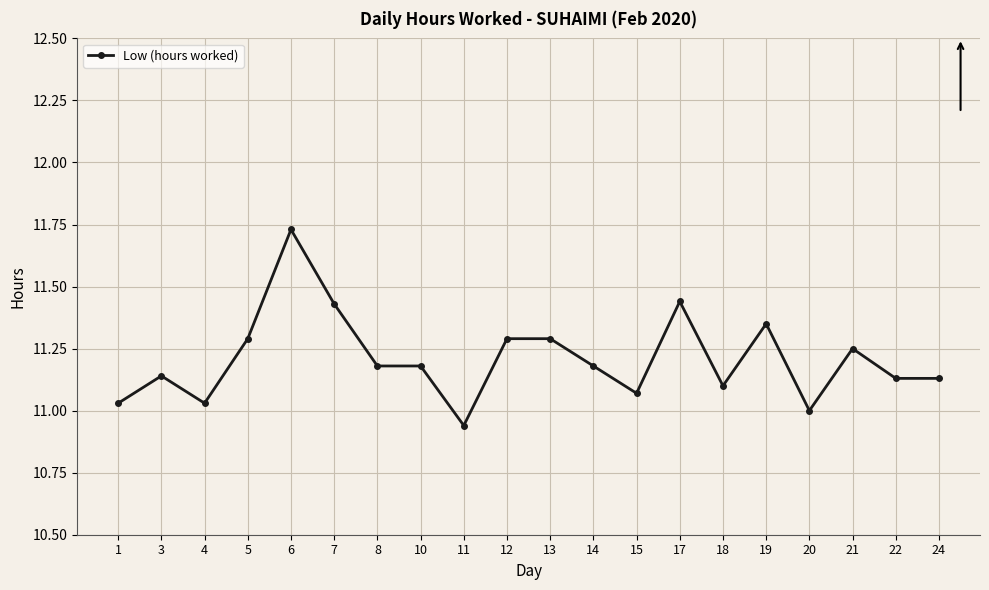

True or false: the data has more than 2 interior local peaks.

True